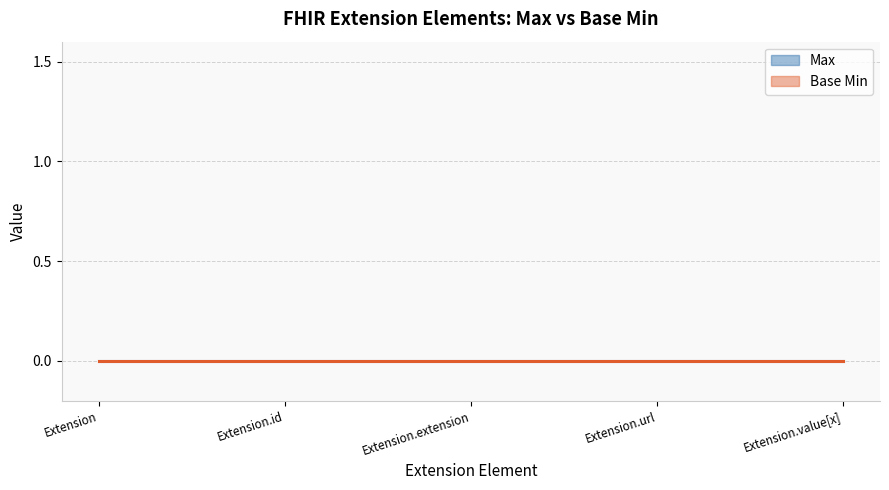

Is this an area chart (filled region under the line)?

No